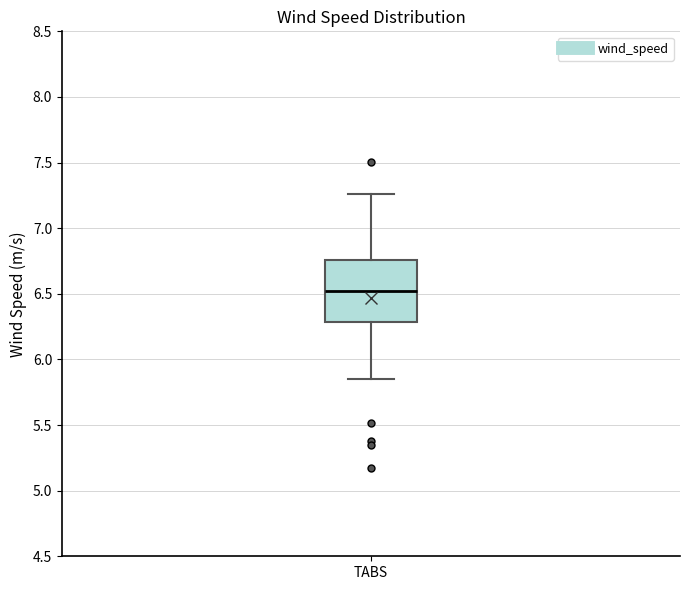

Read this box plot against the y-axis: the position of the median line, the range covered by the box, and the ends of both whiskers. The values are not printed on the chart, so give them approximately, as read against the axis.

median 6.50, box 6.30 to 6.75, whiskers 5.85 to 7.25